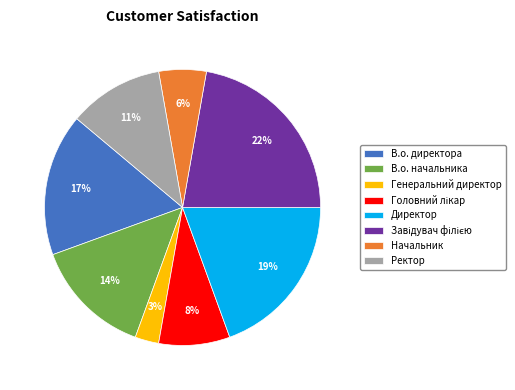

Is the sum of Генеральний директор and Начальник greater than half?

No